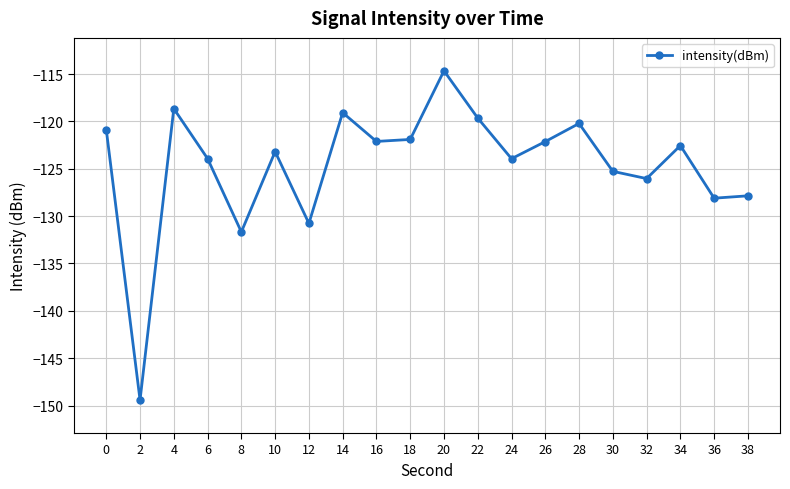

Where is the data nearest to the value -132?

8